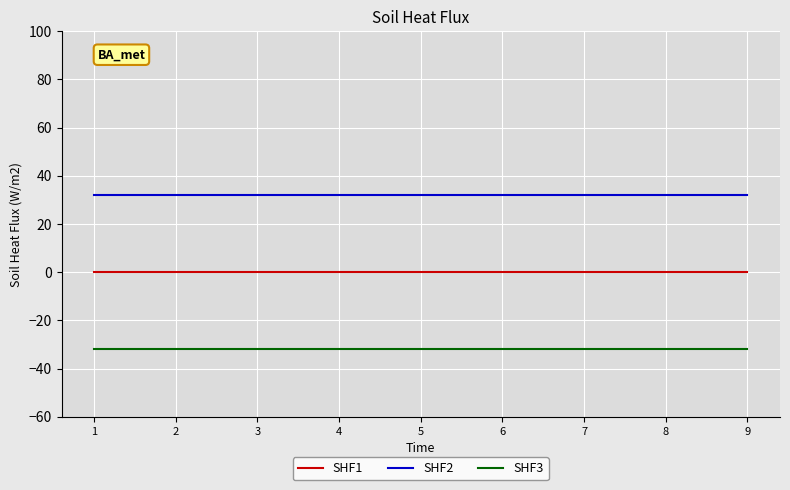

Reading left to right, extract all data points from this chart.

SHF1: 1=0	2=0	3=0	4=0	5=0	6=0	7=0	8=0	9=0
SHF2: 1=32	2=32	3=32	4=32	5=32	6=32	7=32	8=32	9=32
SHF3: 1=-32	2=-32	3=-32	4=-32	5=-32	6=-32	7=-32	8=-32	9=-32